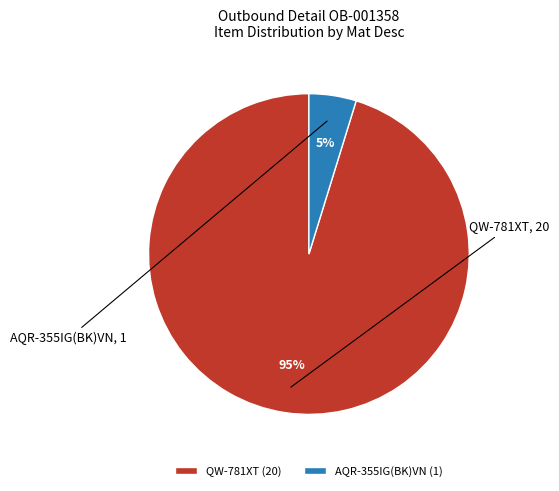

Do QW-781XT and AQR-355IG(BK)VN together represent more than half of the pie?

Yes